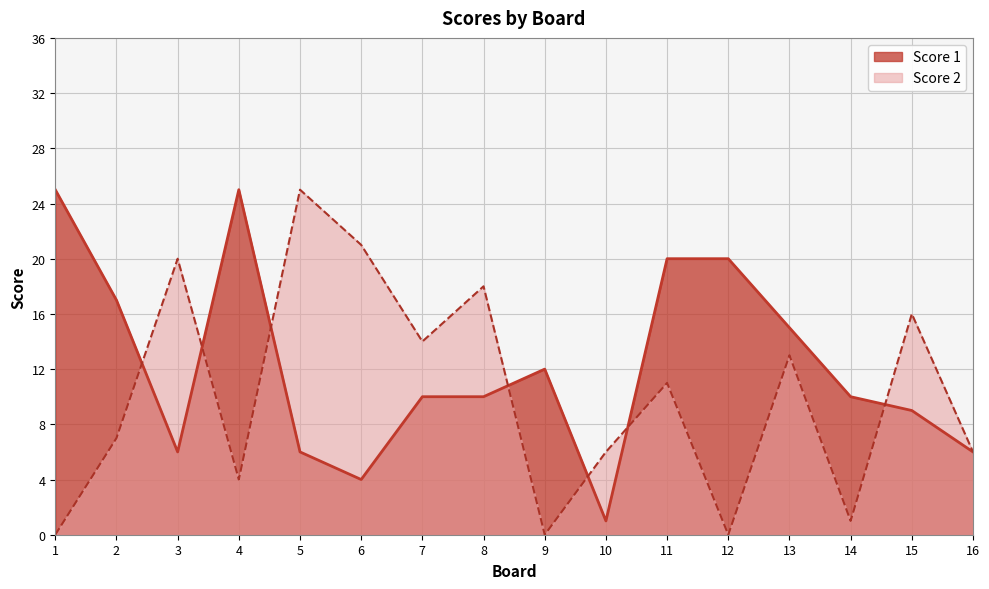

What is the average value of the Score 2 series?

10